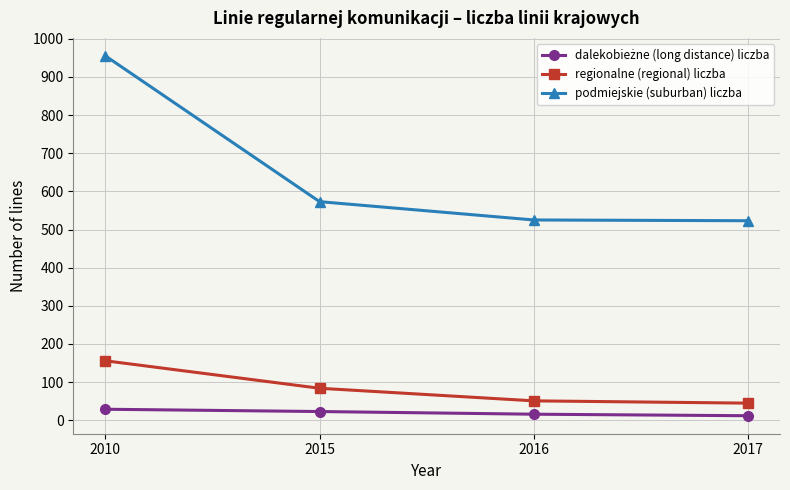

True or false: regionalne (regional) liczba and podmiejskie (suburban) liczba cross at least once.

False